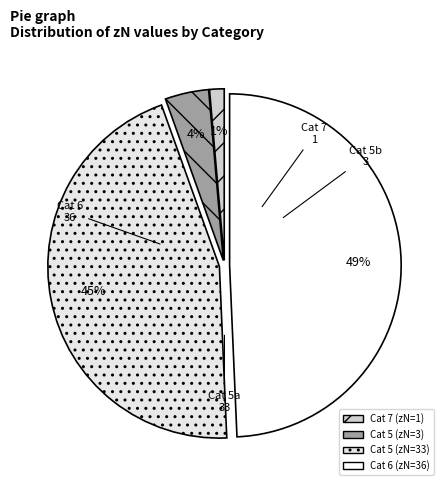

What is the smallest slice in the pie chart?

Cat 7 (zN=1)